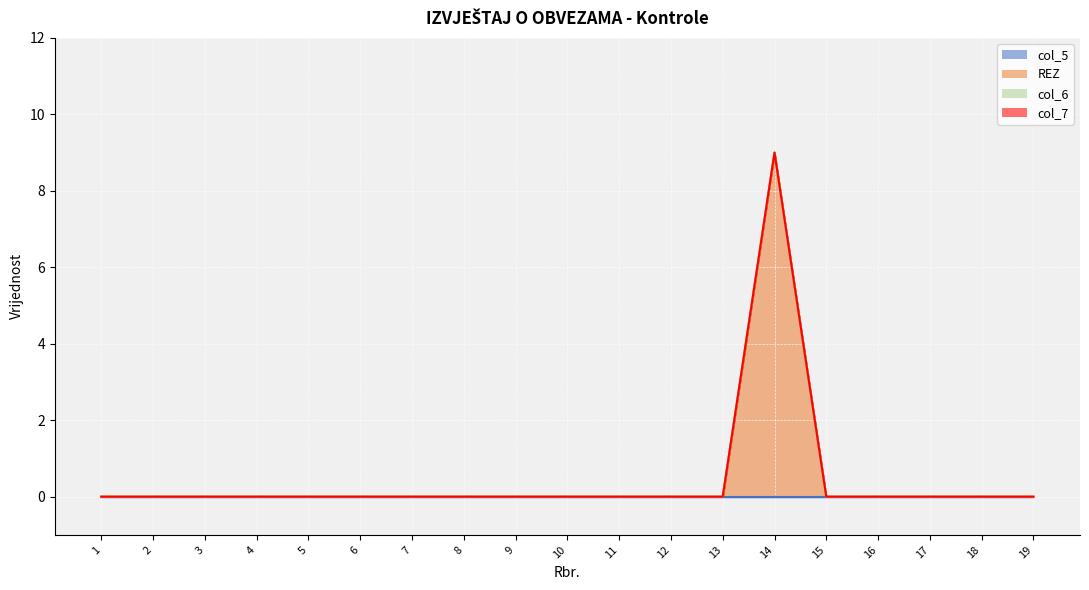

True or false: REZ has a value of 0 at 12.

True